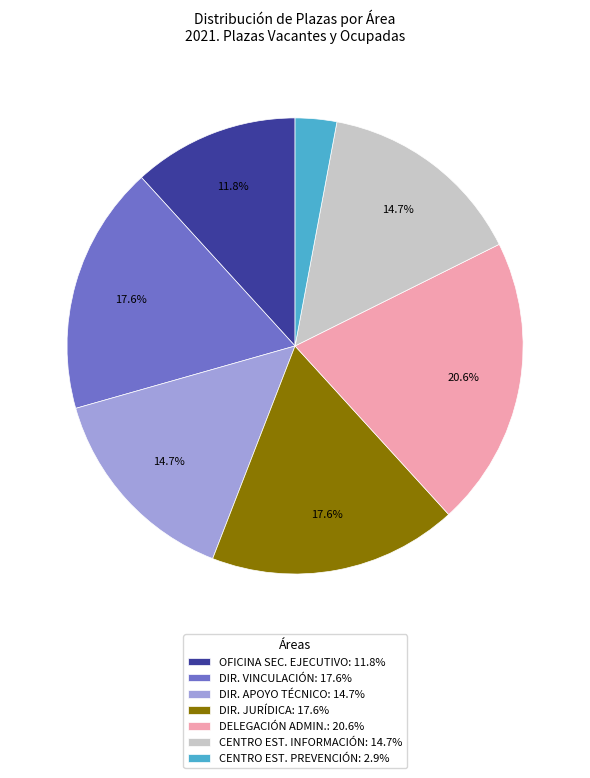

Does any single category account for the majority?

No